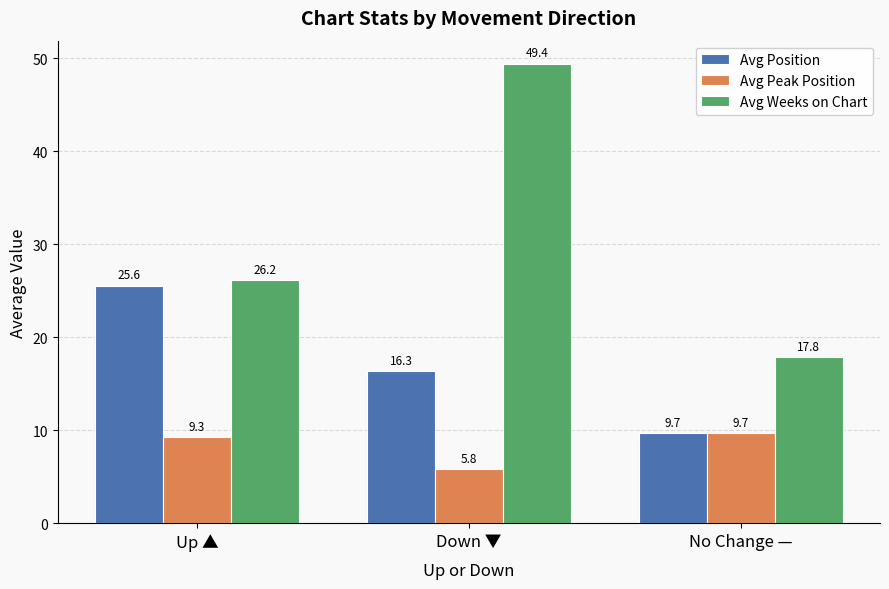

What is the highest value of the Avg Peak Position series?

9.7